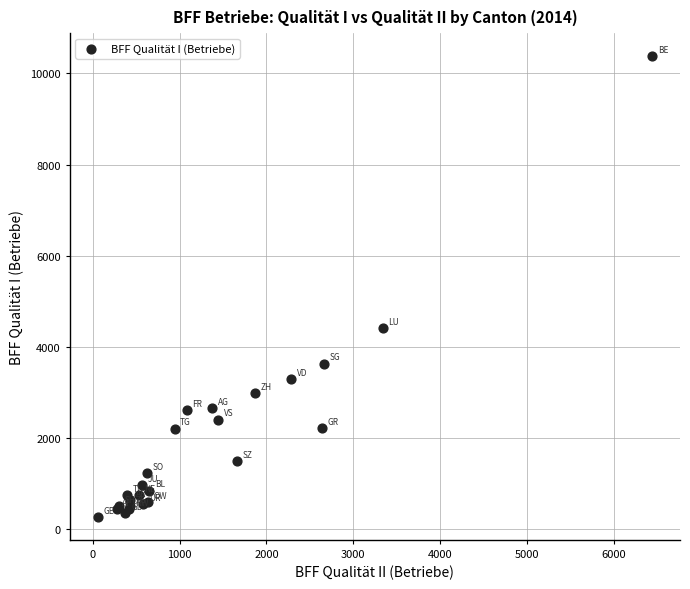

What Y value in the scatter plot is closest to 5320?

4416